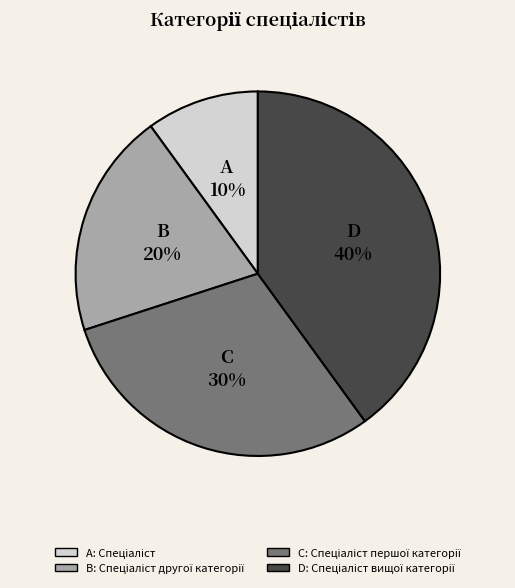

How many segments does this pie chart have?

4